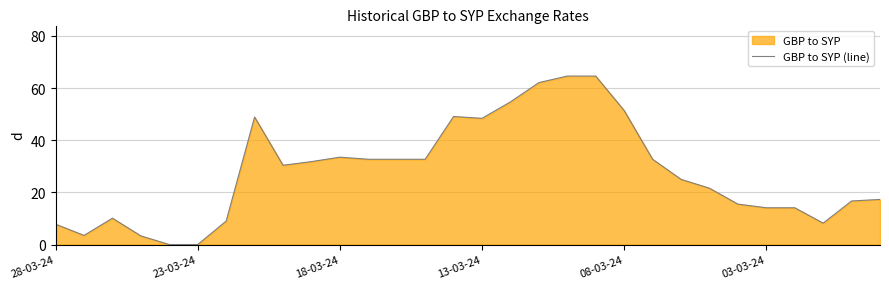

What is the maximum value shown in the chart?

64.6